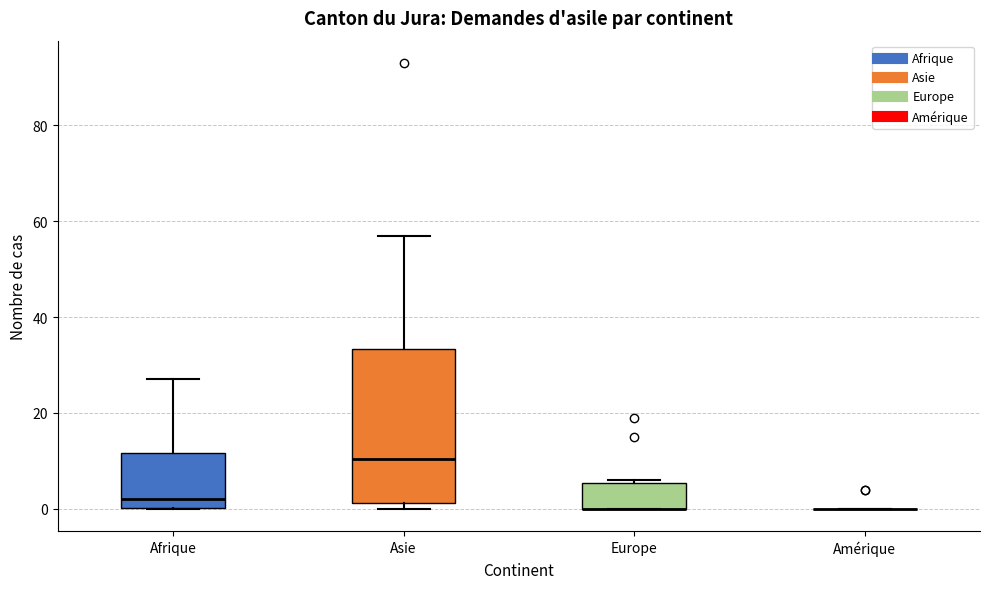

Reading left to right, read every box against the y-axis: the position of its median line, the range the box covers, and the ends of its whiskers. The values are not printed on the chart, so give them approximately, as read against the axis.

Afrique: median 2, box 0 to 12, whiskers 0 to 28
Asie: median 10, box 2 to 34, whiskers 0 to 58
Europe: median 0 (drawn on the box's lower edge), box 0 to 6, whiskers 0 to 6
Amérique: box collapsed to a line at 0, whiskers 0 to 0